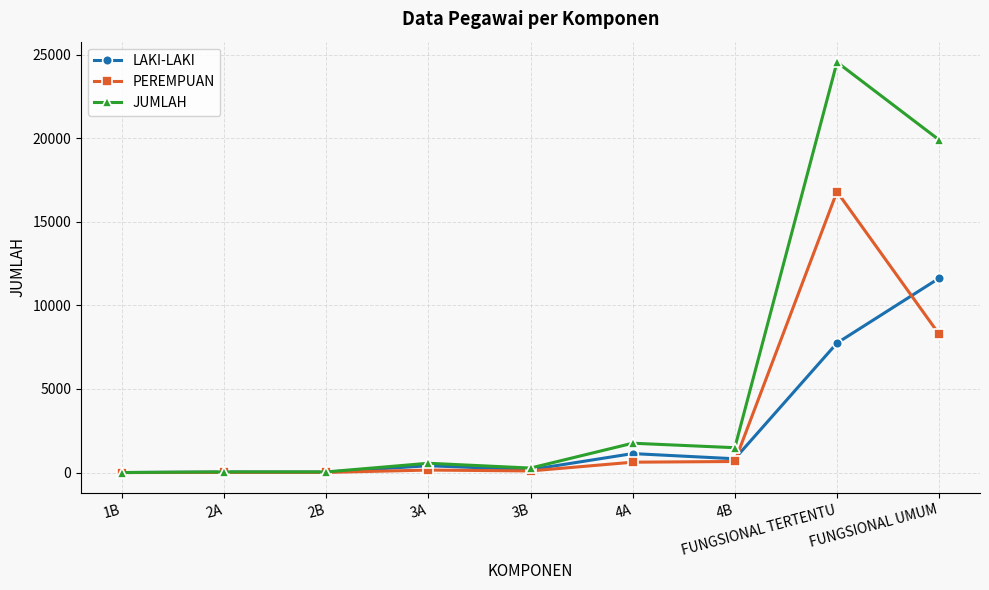

Which series has the widest spread of values?

JUMLAH